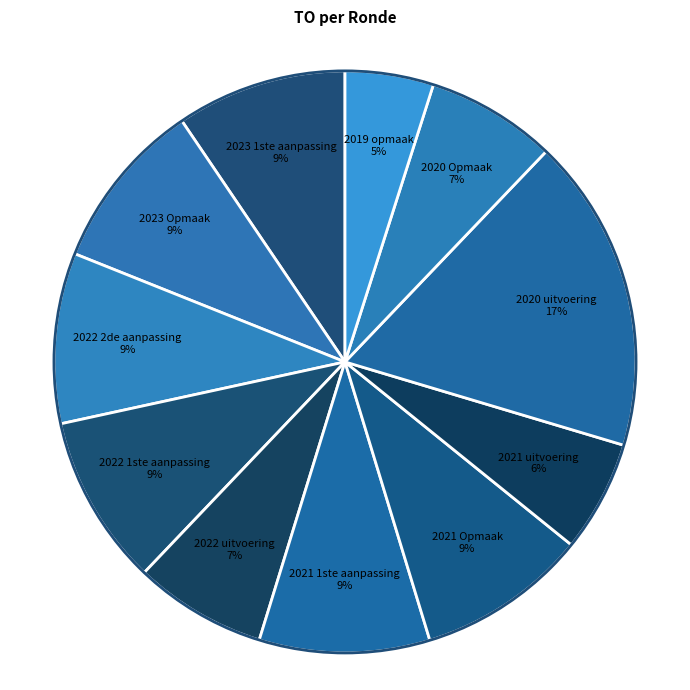

To the nearest percent, what portion does 2023 Opmaak 9% represent?

9%